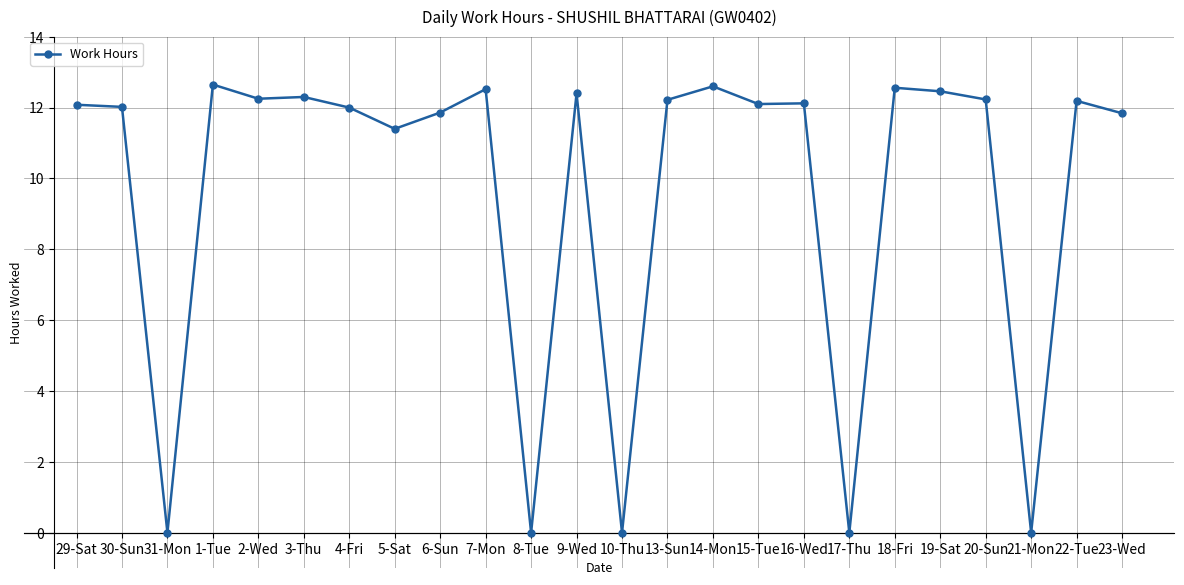

Is this an area chart (filled region under the line)?

No